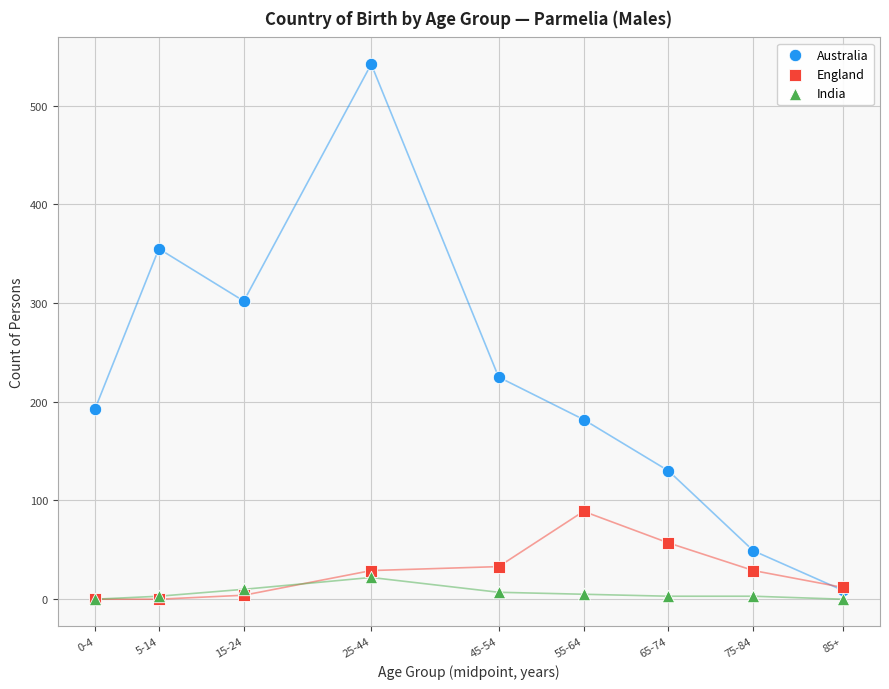

Across all series, what Y value is closest to 271?

302